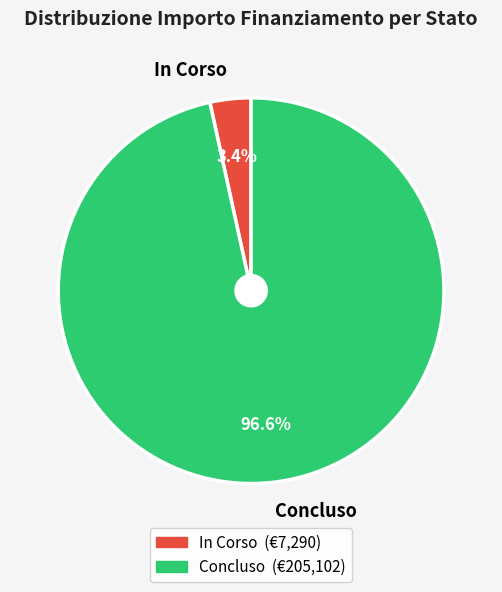

What is the smallest slice in the pie chart?

In Corso